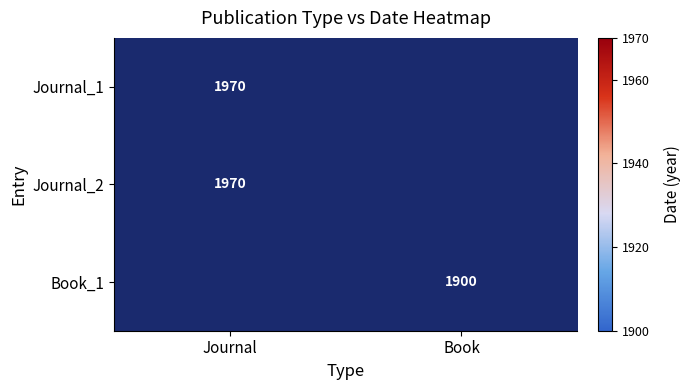

The value of Journal_2 at Journal is 2781. True or false?

False